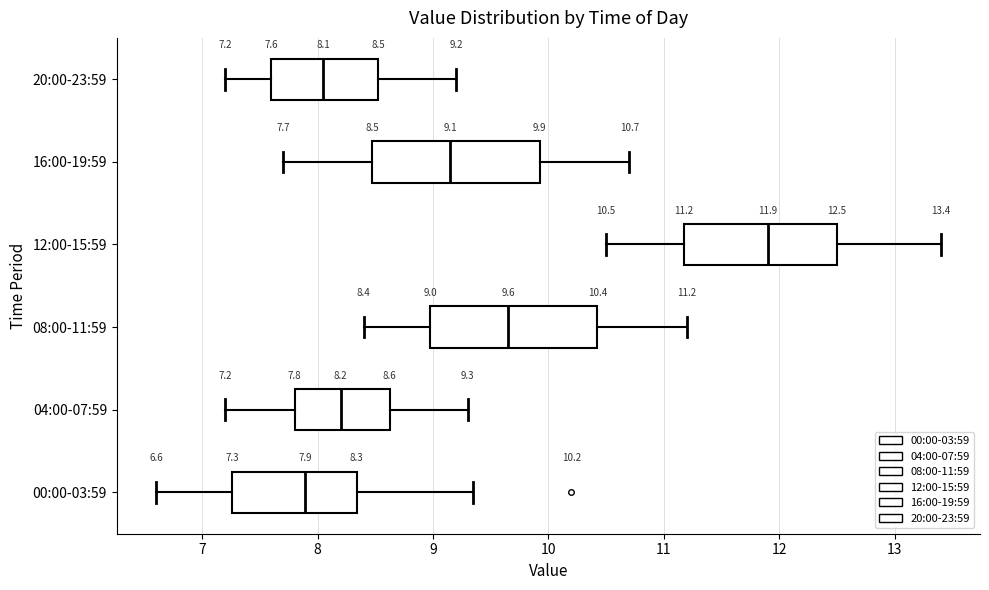

Which box's median line is the furthest to the left?

00:00-03:59